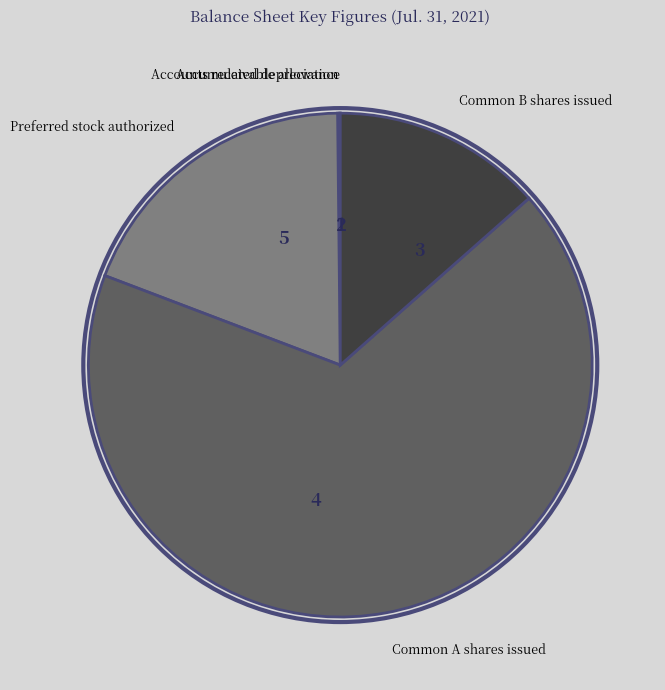

The Common B shares issued slice represents 1% of the pie. True or false?

False